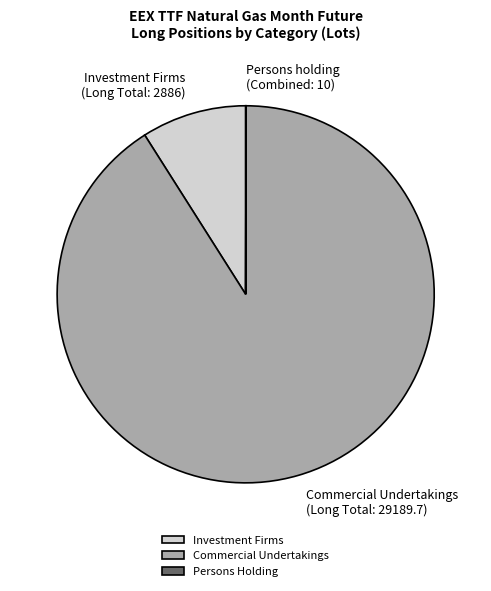

Which slice is the largest?

Commercial Undertakings